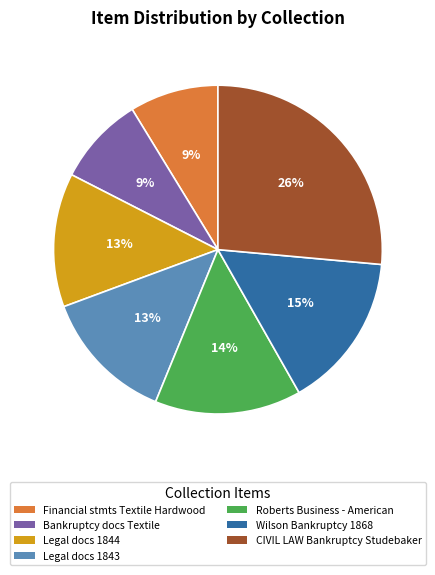

Does Bankruptcy docs Textile account for over 50% of the chart?

No